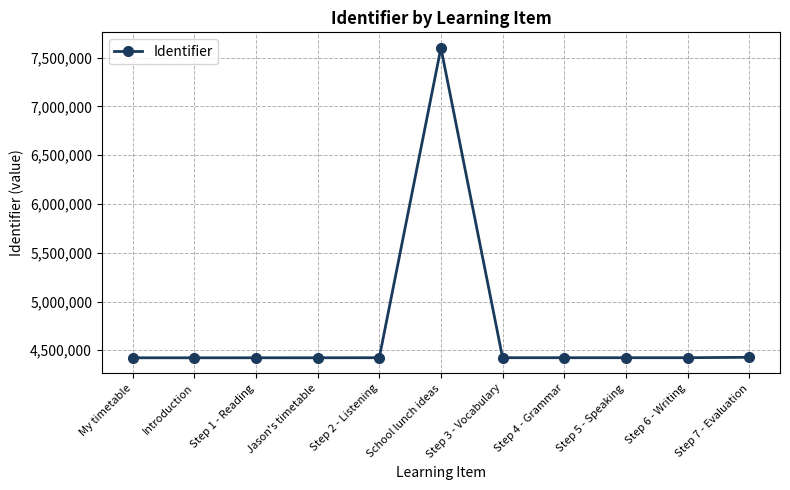

True or false: the data shows 7601070 at School lunch ideas.

True